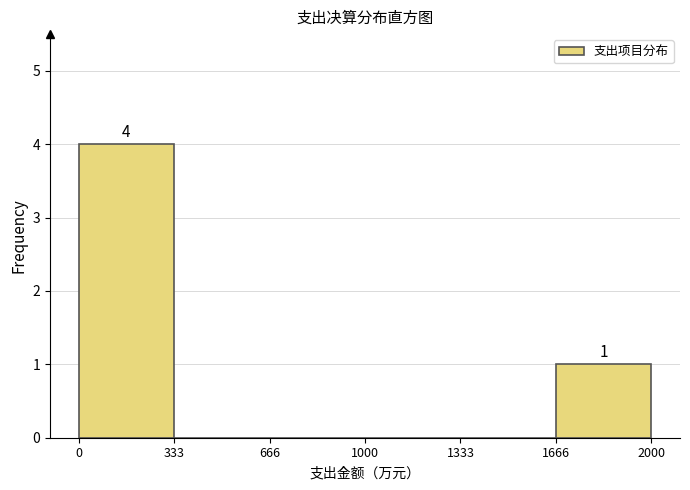

Over which range of the x-axis is the bar tallest?

0 to 333